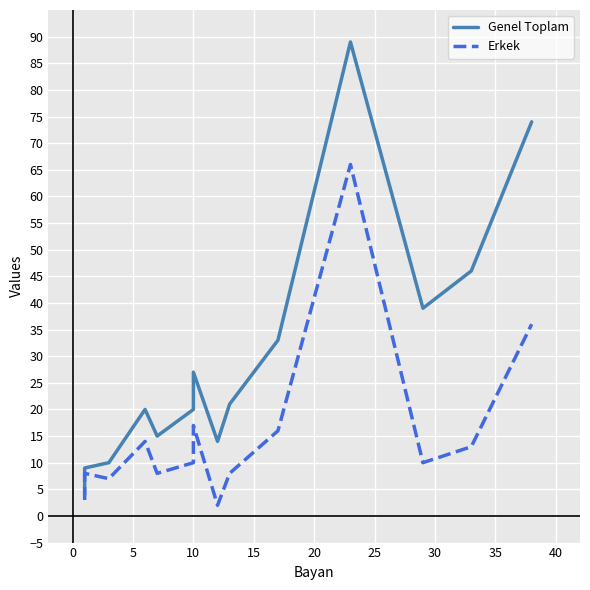

True or false: Genel Toplam and Erkek cross at least once.

False